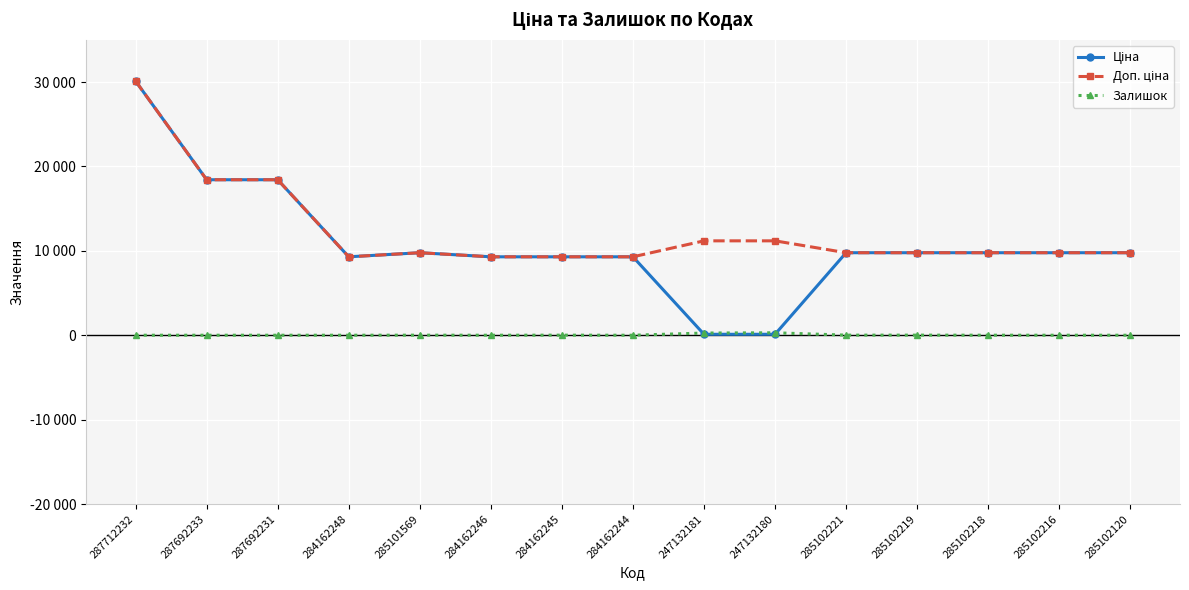

Is this an area chart (filled region under the line)?

No